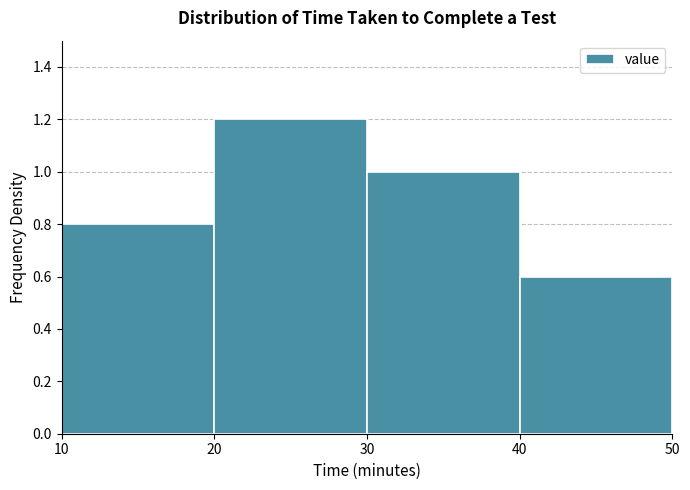

Reading left to right, list every bar in this chart as the range it spans on the x-axis followed by its height. The values are not printed on the chart, so give them approximately, as read against the axis.

10 to 20: 0.8
20 to 30: 1.2
30 to 40: 1.0
40 to 50: 0.6